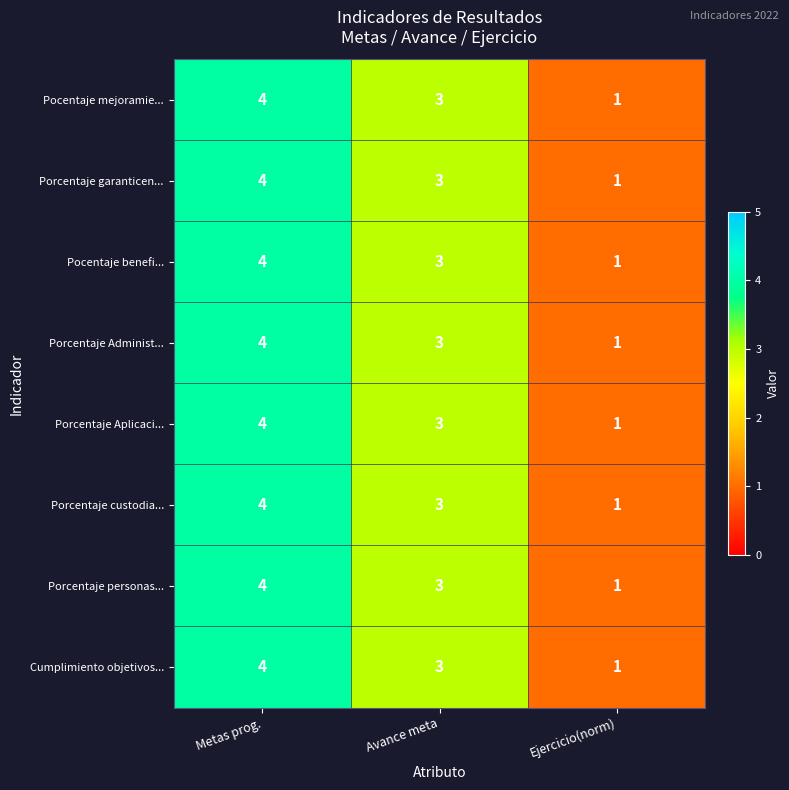

The value of Porcentaje personas... at Metas prog. is 1. True or false?

False